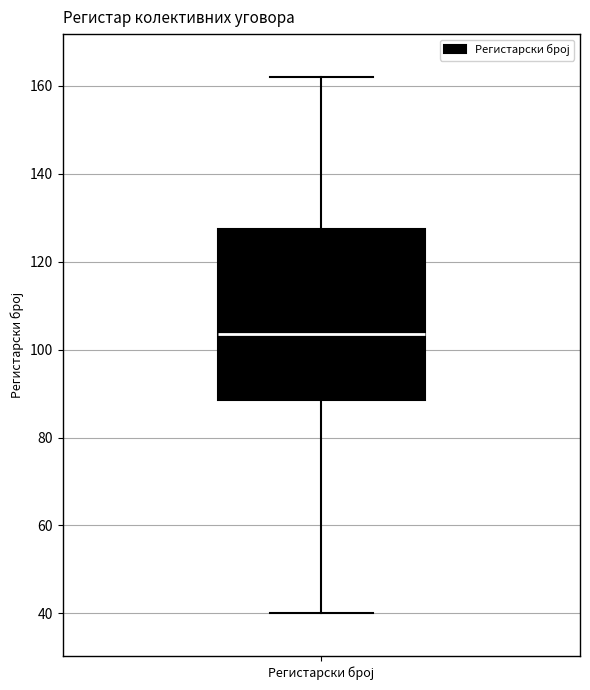

Read this box plot against the y-axis: the position of the median line, the range covered by the box, and the ends of both whiskers. The values are not printed on the chart, so give them approximately, as read against the axis.

median 104, box 88 to 128, whiskers 40 to 162